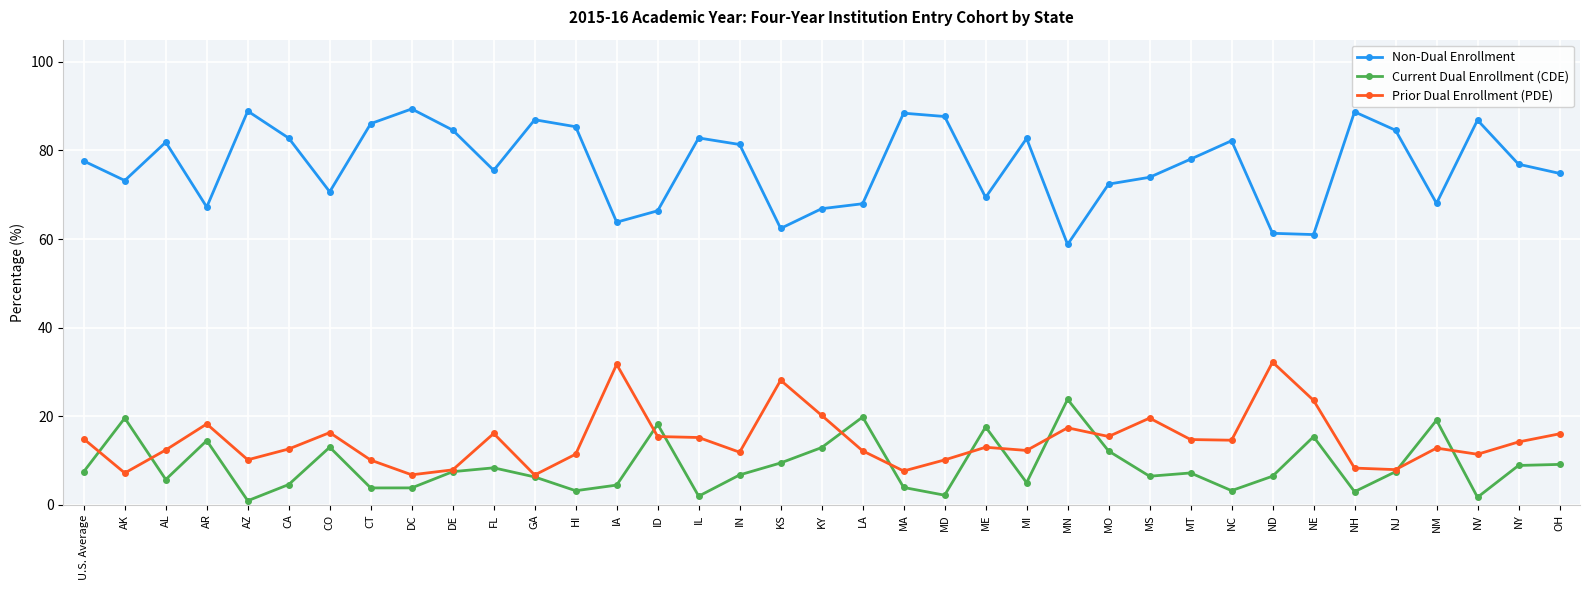

At which category does Prior Dual Enrollment (PDE) reach its first local peak?

AR